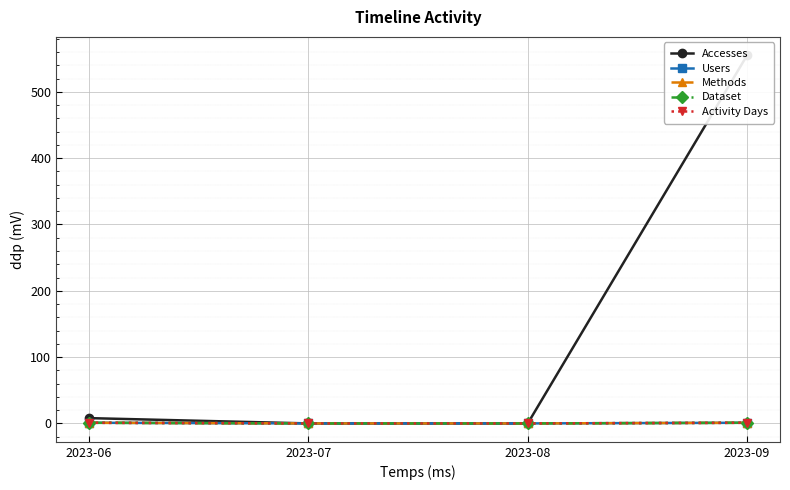

At 2023-08, list the series in order from smallest to largest.

Accesses, Users, Methods, Dataset, Activity Days